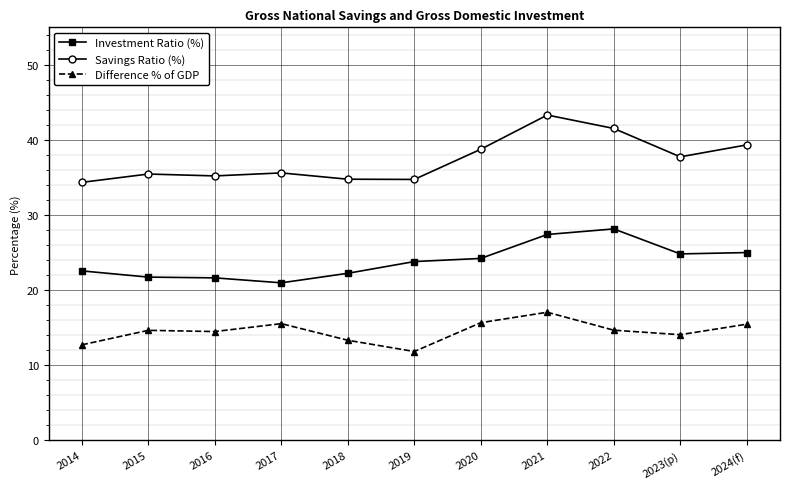

What is the highest value of the Difference % of GDP series?

17.1